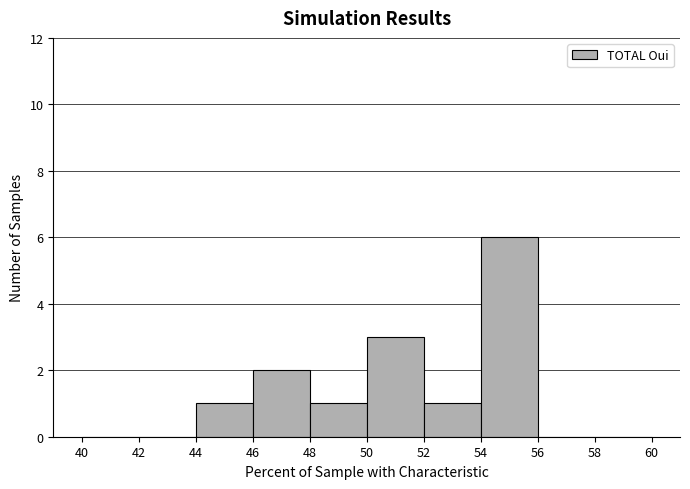

Over which range of the x-axis is the bar tallest?

54 to 56